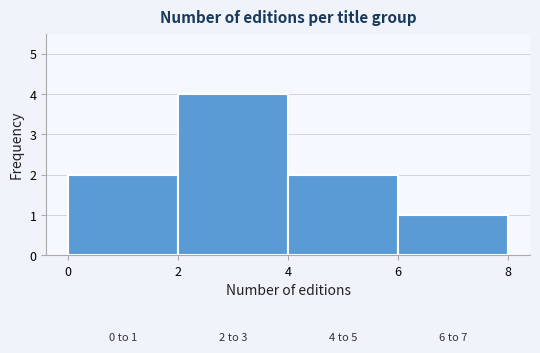

Over which range of the x-axis is the bar tallest?

2 to 4